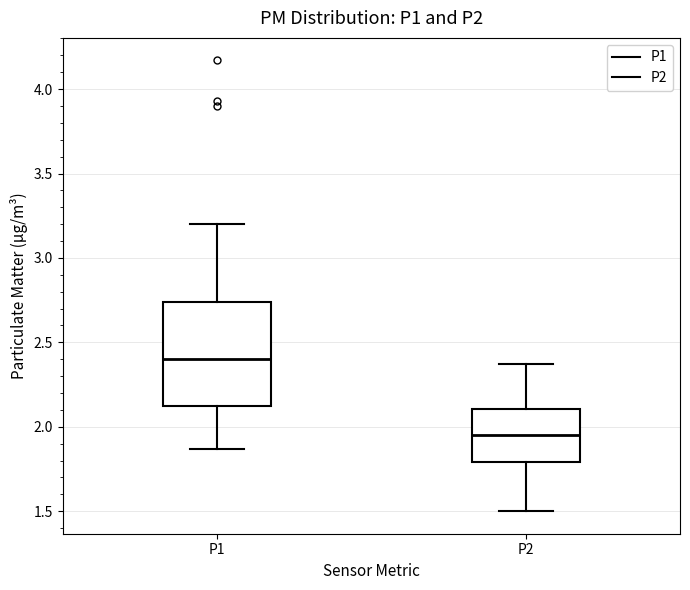

Reading left to right, read every box against the y-axis: the position of its median line, the range the box covers, and the ends of its whiskers. The values are not printed on the chart, so give them approximately, as read against the axis.

P1: median 2.40, box 2.10 to 2.75, whiskers 1.85 to 3.20
P2: median 1.95, box 1.80 to 2.10, whiskers 1.50 to 2.35